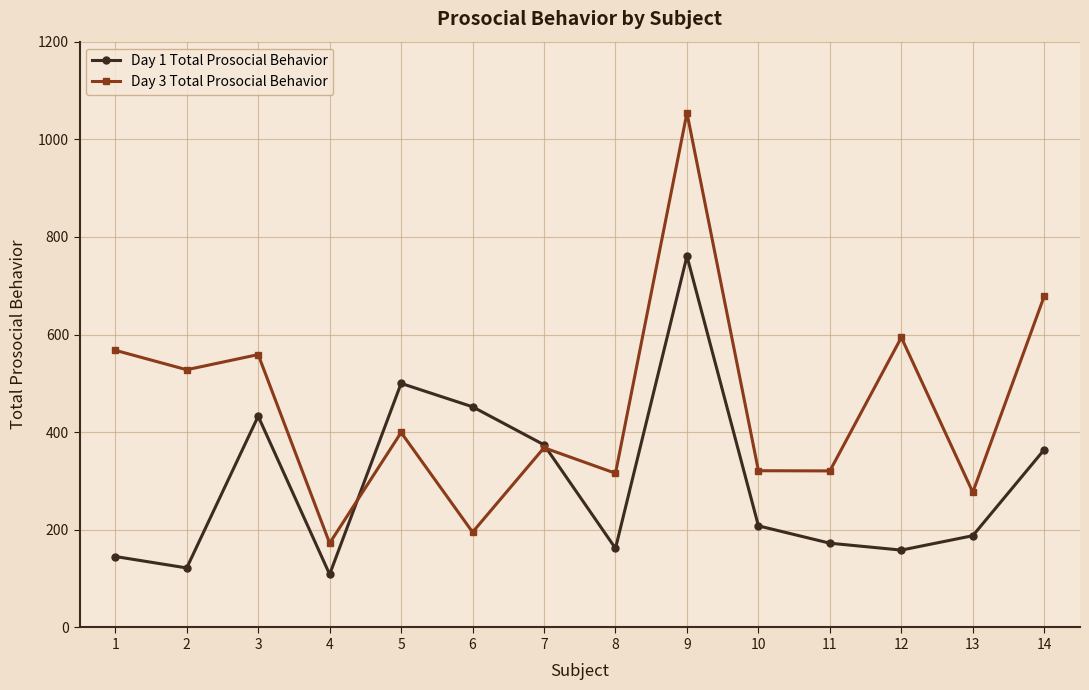

What is the minimum value shown in the chart?

108.8